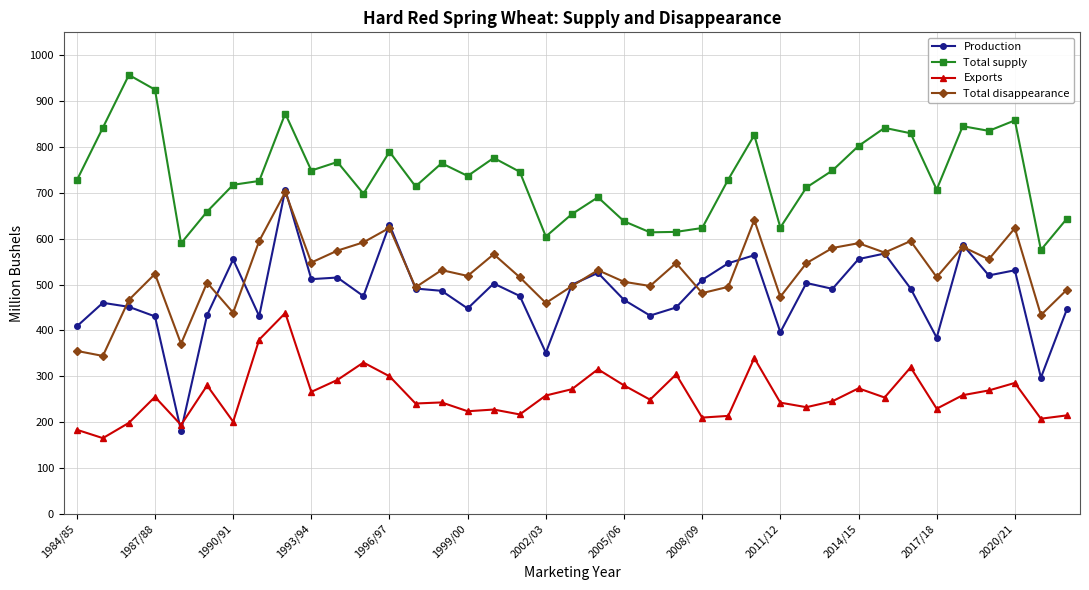

How many lines are shown in the chart?

4